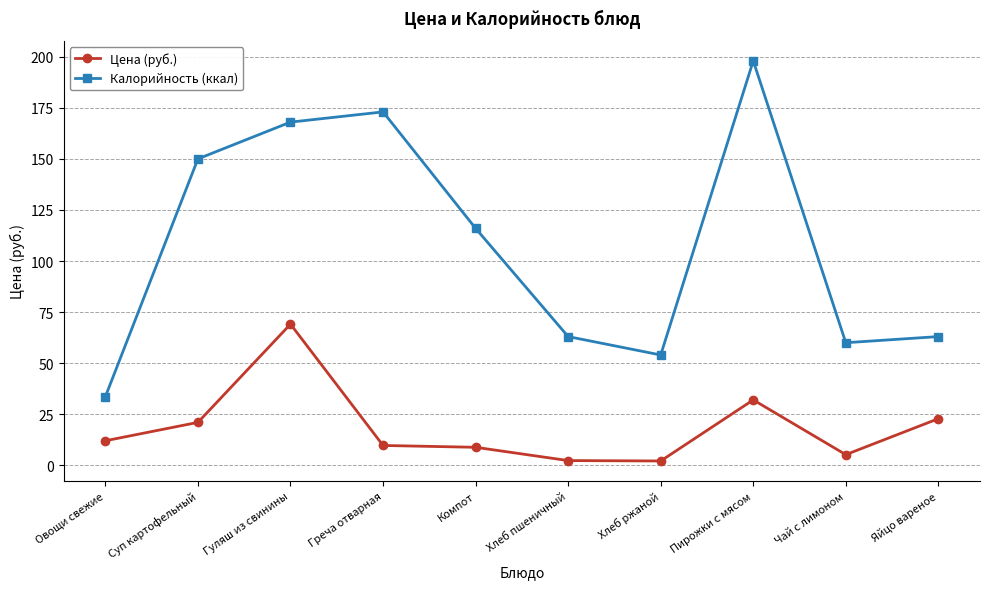

What is the difference between the highest and lowest values at Хлеб ржаной?

51.9